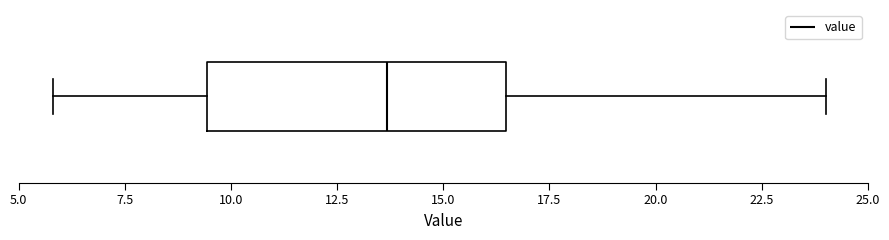

Read this box plot against the x-axis: the position of the median line, the range covered by the box, and the ends of both whiskers. The values are not printed on the chart, so give them approximately, as read against the axis.

median 13.5, box 9.5 to 16.5, whiskers 6.0 to 24.0